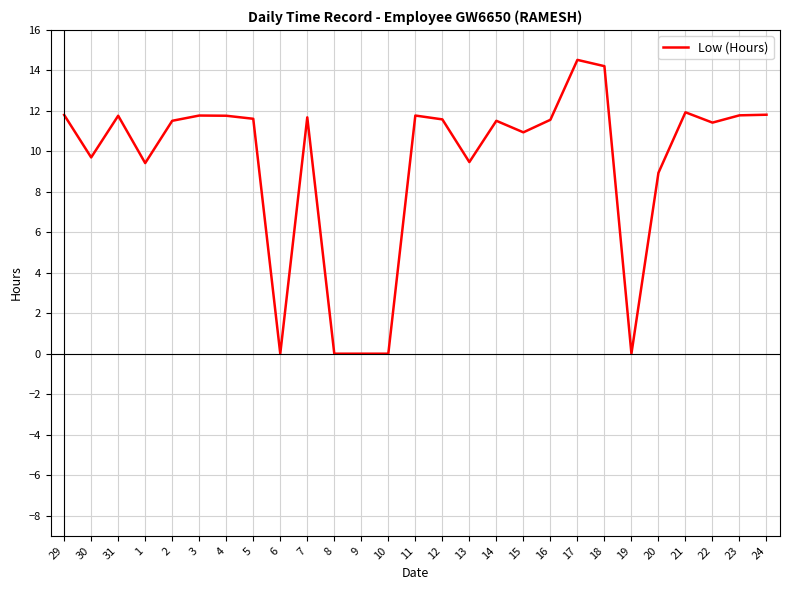

Read the value at 13.

9.5